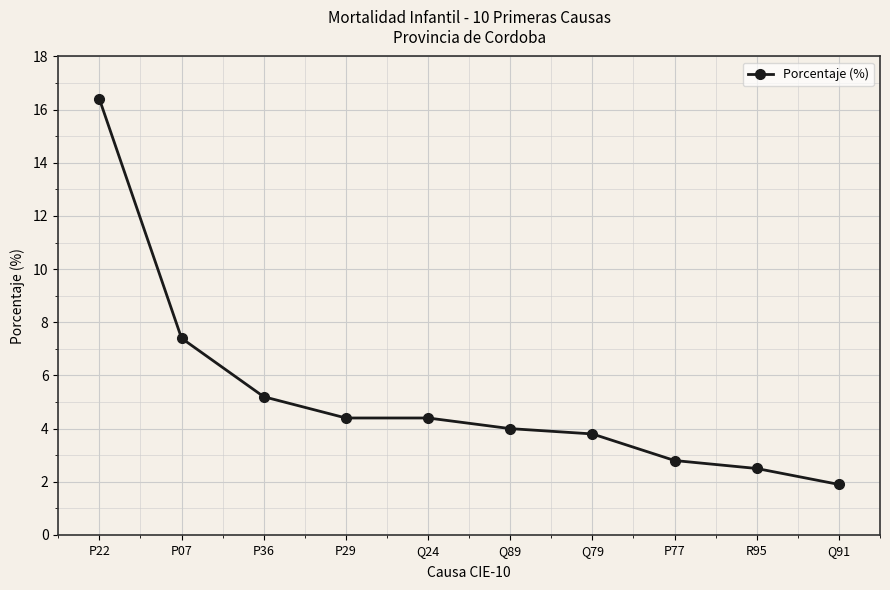

What position from the right is Q24?

6